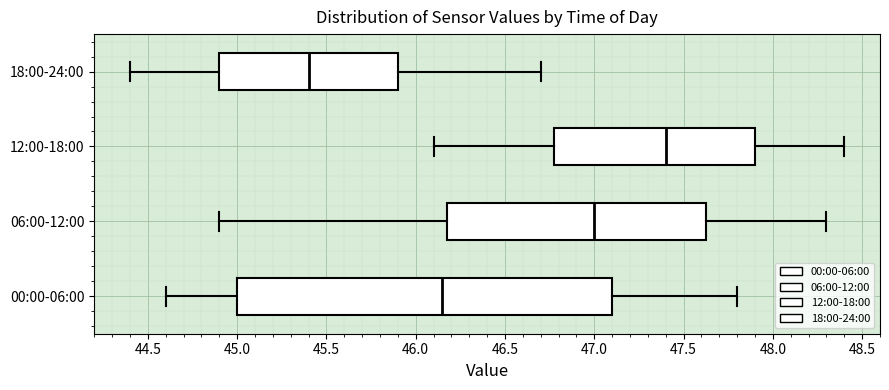

Which box's median line is the furthest to the left?

18:00-24:00